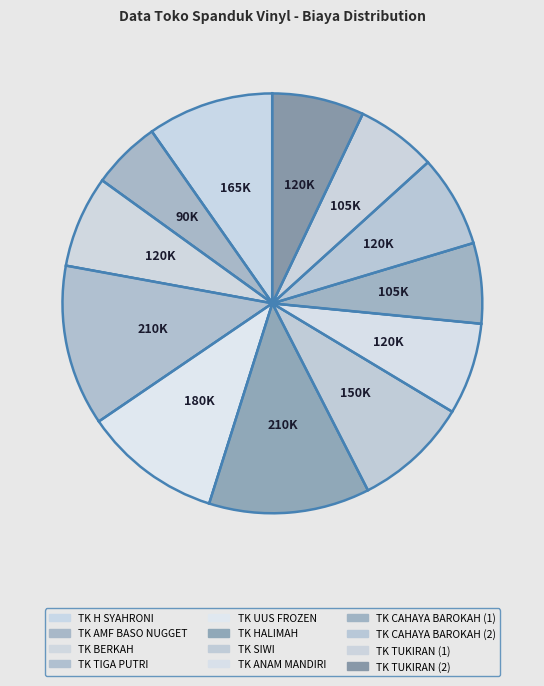

To the nearest percent, what is the combined percentage of TK UUS FROZEN and TK AMF BASO NUGGET?

16%